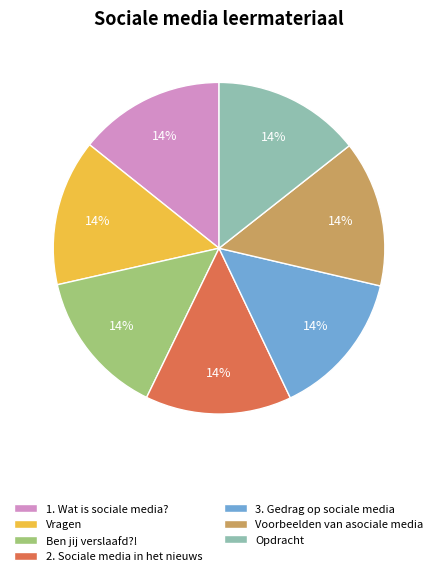

To the nearest percent, what percentage of the pie is Opdracht?

14%